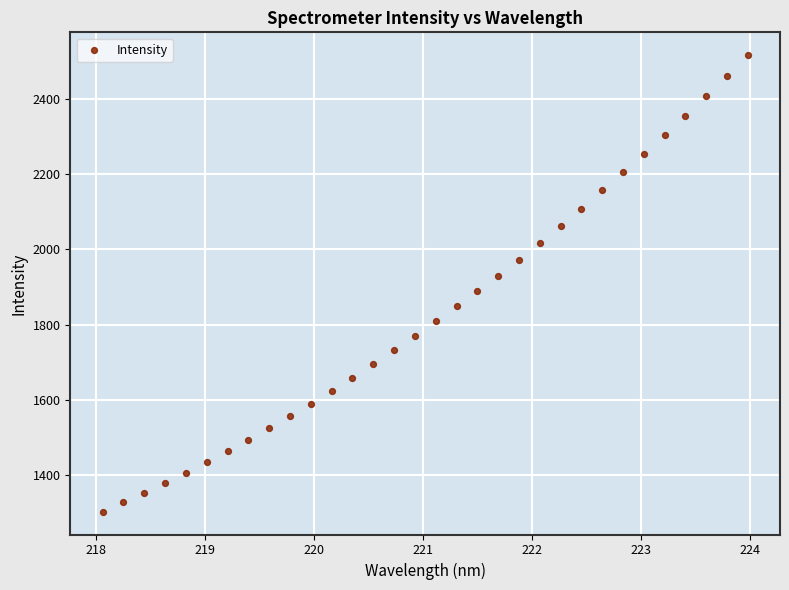

What is the range of X values (max minus min)?

5.9